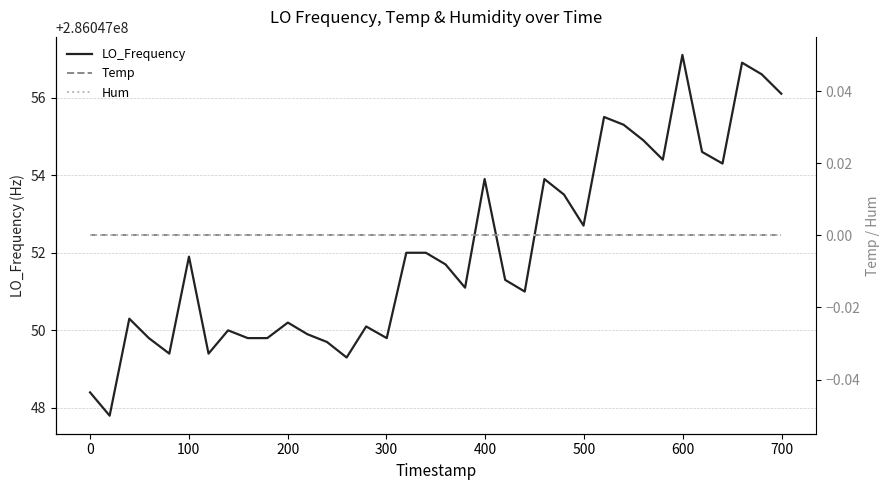

Rank the series at 500 from highest to lowest value.

LO_Frequency, Temp, Hum